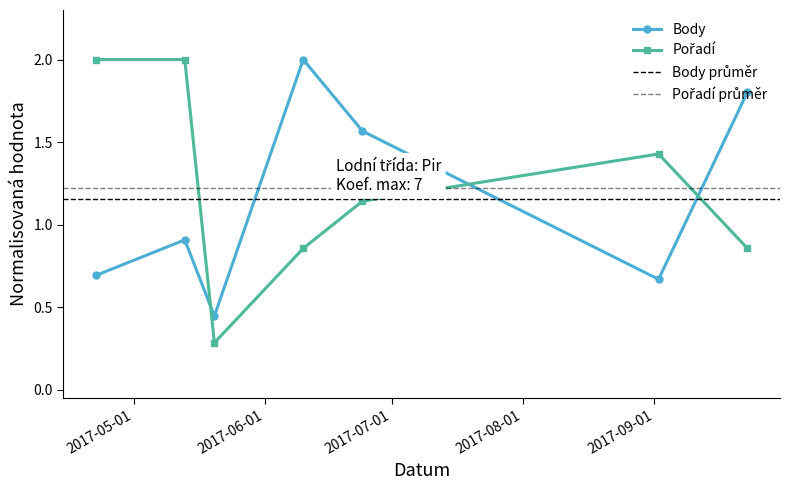

How many times do Pořadí and Body cross each other?

3